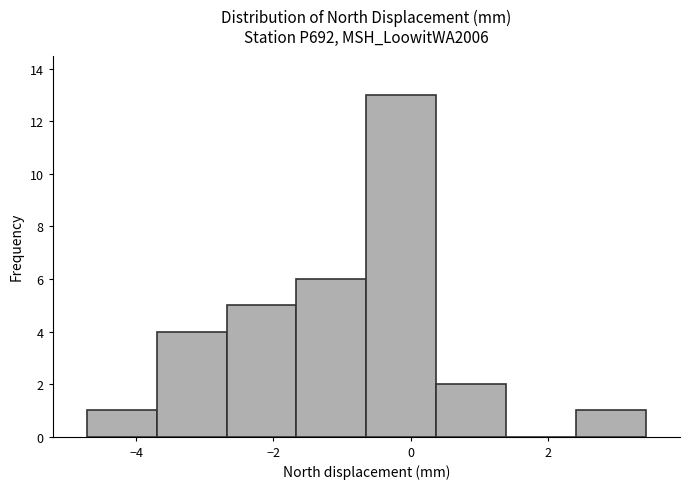

Over which range of the x-axis is the bar tallest?

-0.6 to 0.4